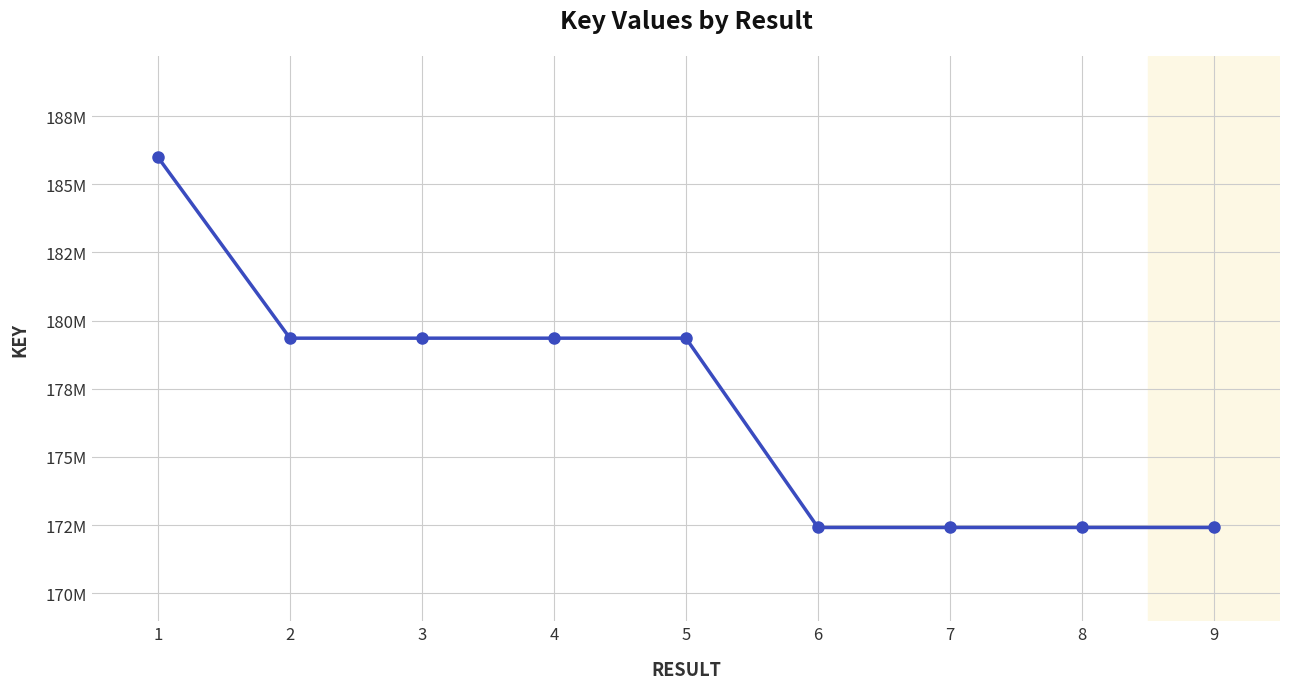

Is this an area chart (filled region under the line)?

No